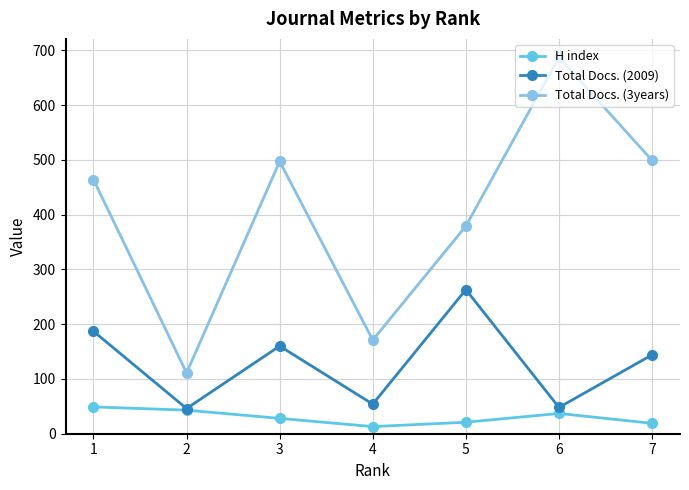

The value of Total Docs. (3years) at 1 is 464. True or false?

True